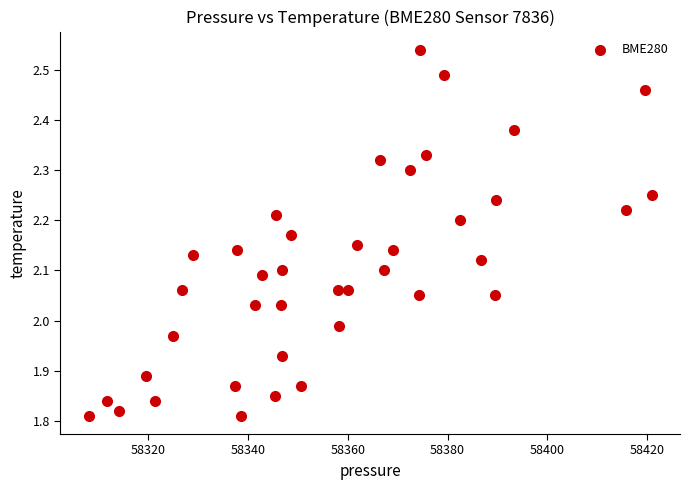

What is the range of X values (max minus min)?

112.8